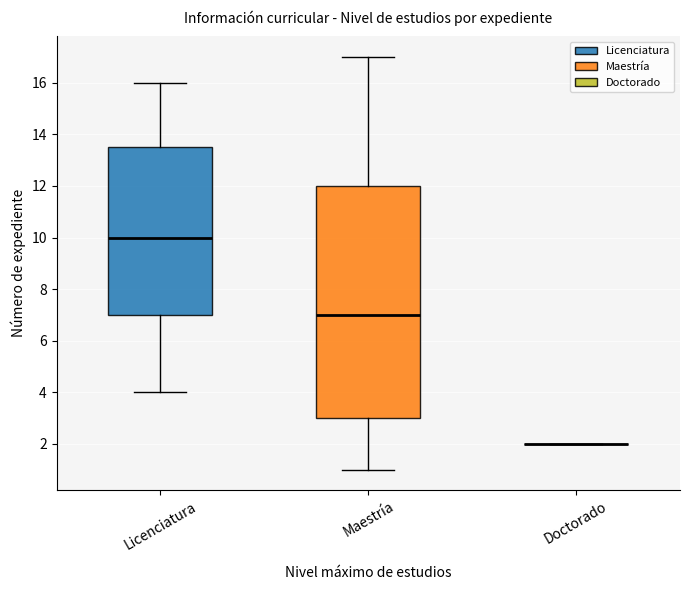

Reading left to right, transcribe this box plot: for each box, give where its median line is, the range the box spans, and where its two whiskers end, as read against the y-axis. The values are not printed on the chart, so give them approximately, as read against the axis.

Licenciatura: median 10.0, box 7.0 to 13.6, whiskers 4.0 to 16.0
Maestría: median 7.0, box 3.0 to 12.0, whiskers 1.0 to 17.0
Doctorado: box collapsed to a line at 2.0, whiskers 2.0 to 2.0